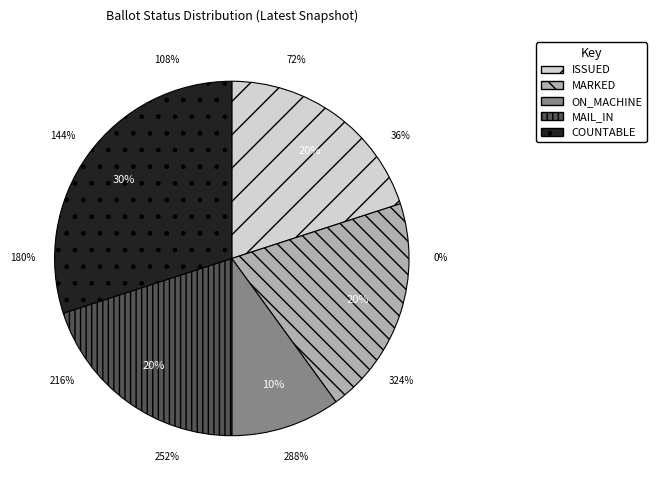

Is there a majority slice in this chart?

No